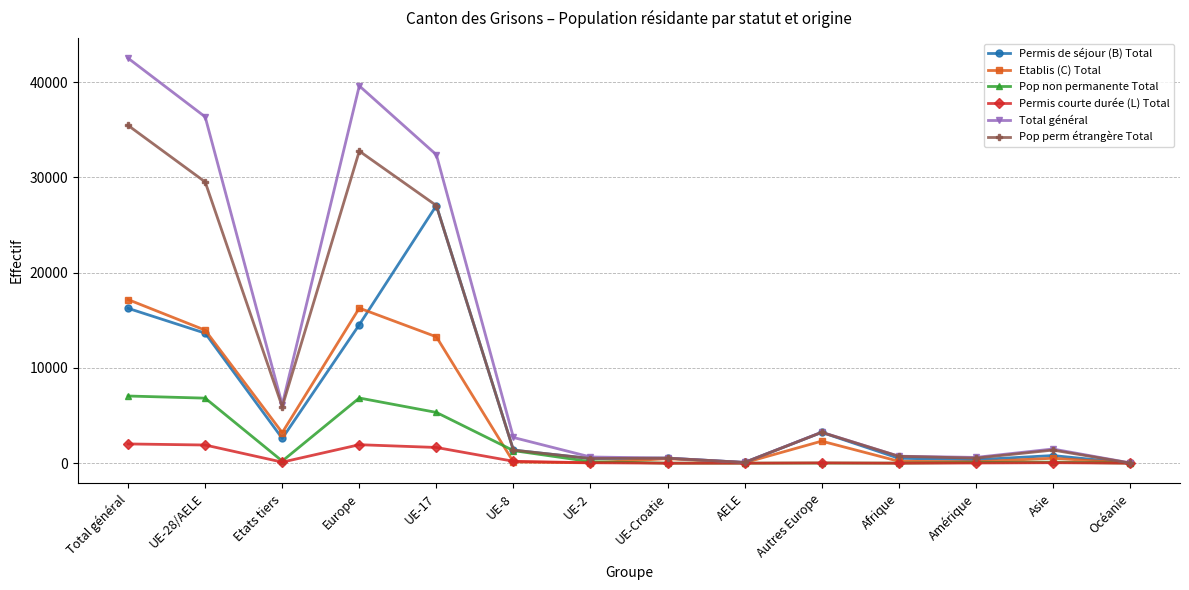

What is the label of the 11th point from the left?

Afrique